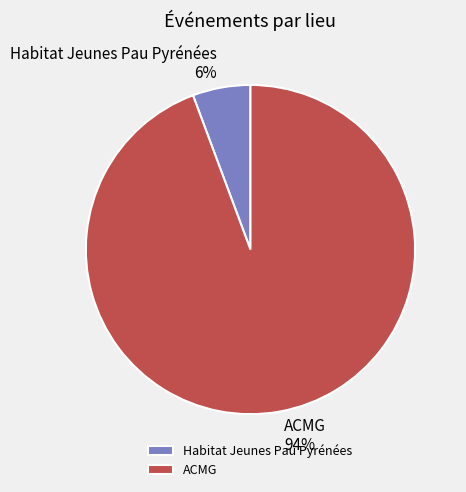

To the nearest percent, what is the average slice percentage?

50%